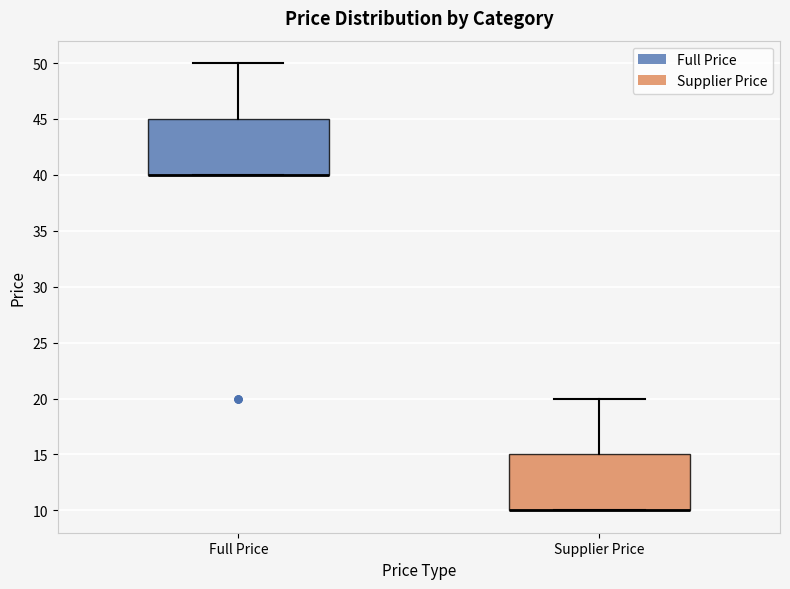

Reading left to right, transcribe this box plot: for each box, give where its median line is, the range the box spans, and where its two whiskers end, as read against the y-axis. The values are not printed on the chart, so give them approximately, as read against the axis.

Full Price: median 40 (drawn on the box's lower edge), box 40 to 45, whiskers 40 to 50
Supplier Price: median 10 (drawn on the box's lower edge), box 10 to 15, whiskers 10 to 20